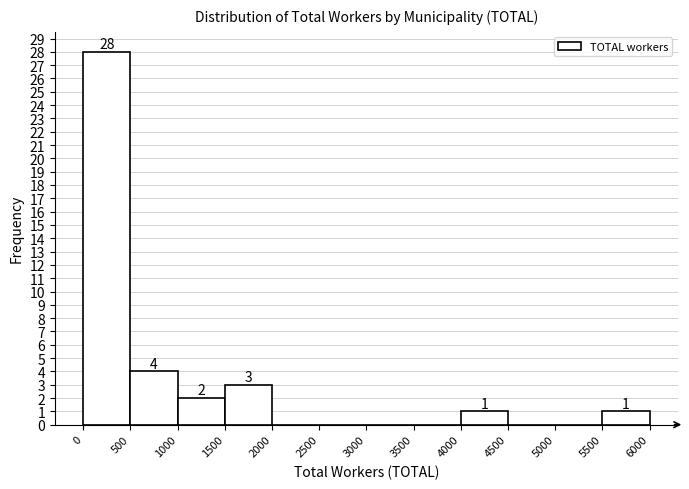

Which range on the x-axis has the tallest bar?

0 to 500